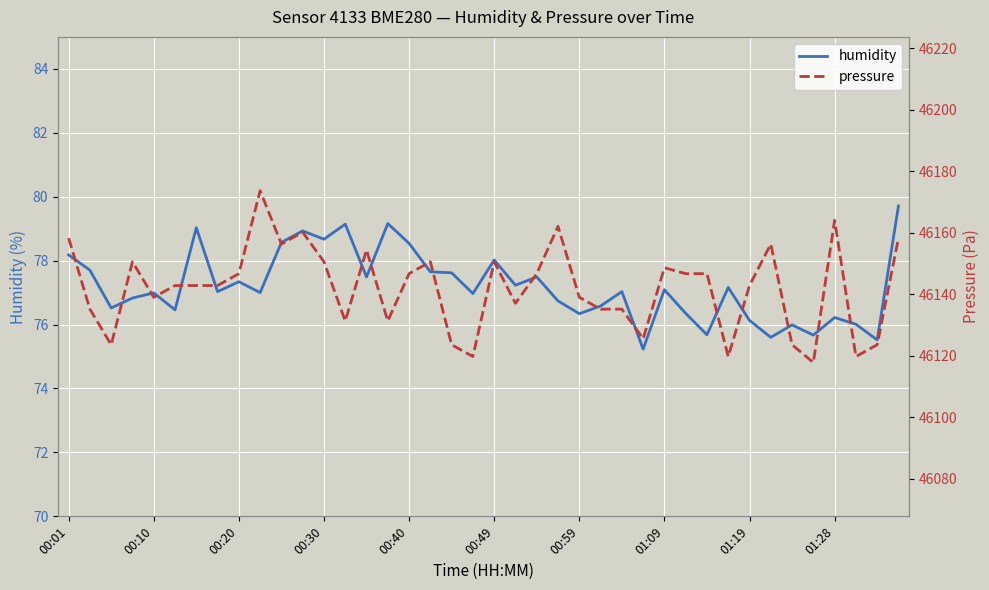

Is it true that humidity equals 78.2 at 00:01?

True